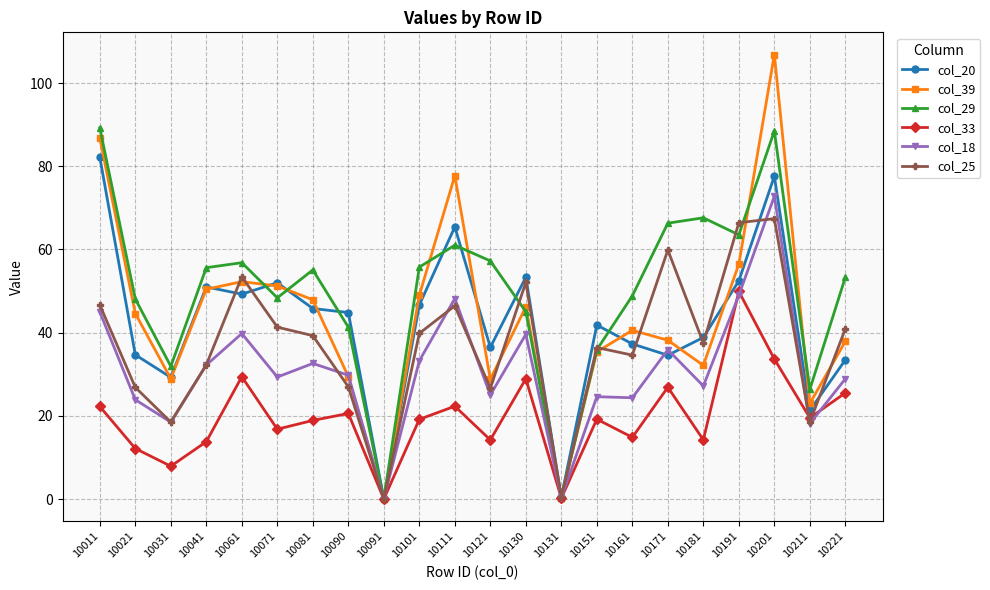

Rank the series by their maximum value, from lowest to highest.

col_33, col_25, col_18, col_20, col_29, col_39